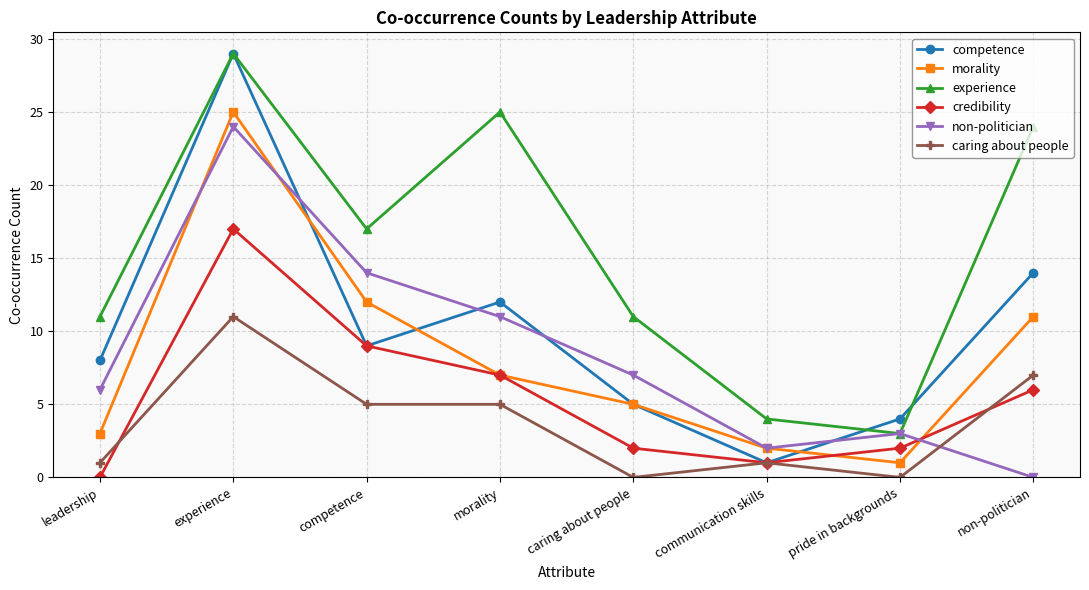

In experience, how many points are lower than both neighbors (excluding endpoints)?

2